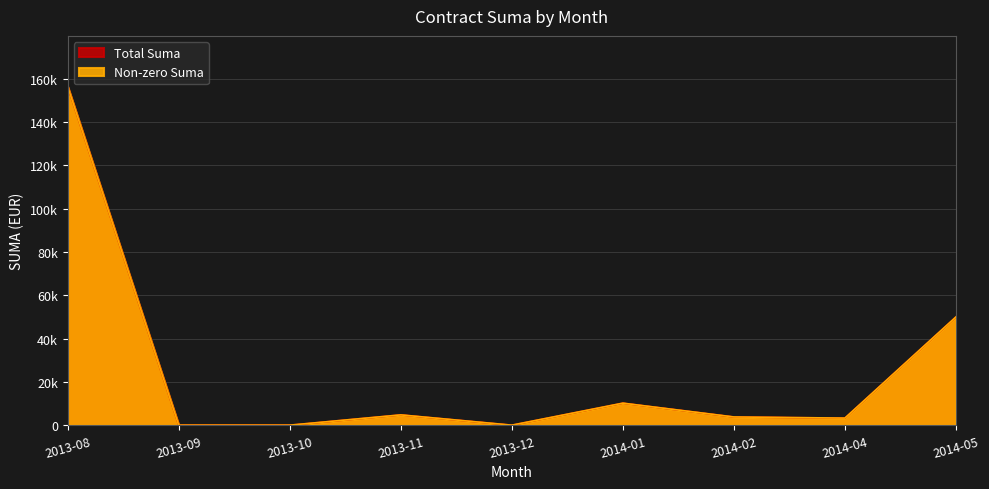

At how many categories does at least one series exceed 74540?

1